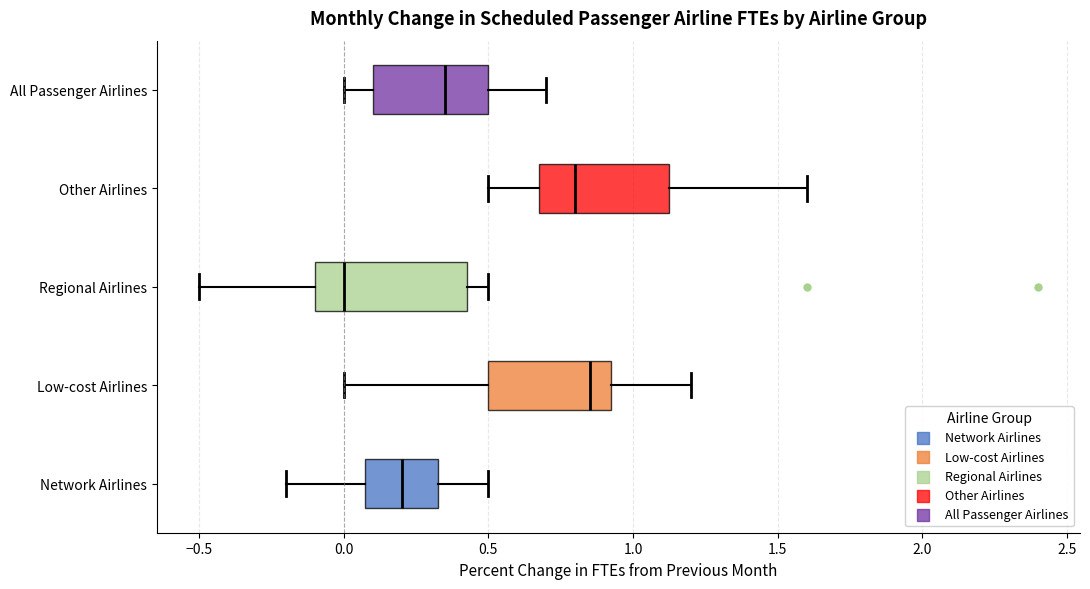

Reading bottom to top, transcribe this box plot: for each box, give where its median line is, the range the box spans, and where its two whiskers end, as read against the x-axis. The values are not printed on the chart, so give them approximately, as read against the axis.

Network Airlines: median 0.20, box 0.10 to 0.35, whiskers -0.20 to 0.50
Low-cost Airlines: median 0.85, box 0.50 to 0.95, whiskers 0.00 to 1.20
Regional Airlines: median 0.00, box -0.10 to 0.45, whiskers -0.50 to 0.50
Other Airlines: median 0.80, box 0.70 to 1.15, whiskers 0.50 to 1.60
All Passenger Airlines: median 0.35, box 0.10 to 0.50, whiskers 0.00 to 0.70